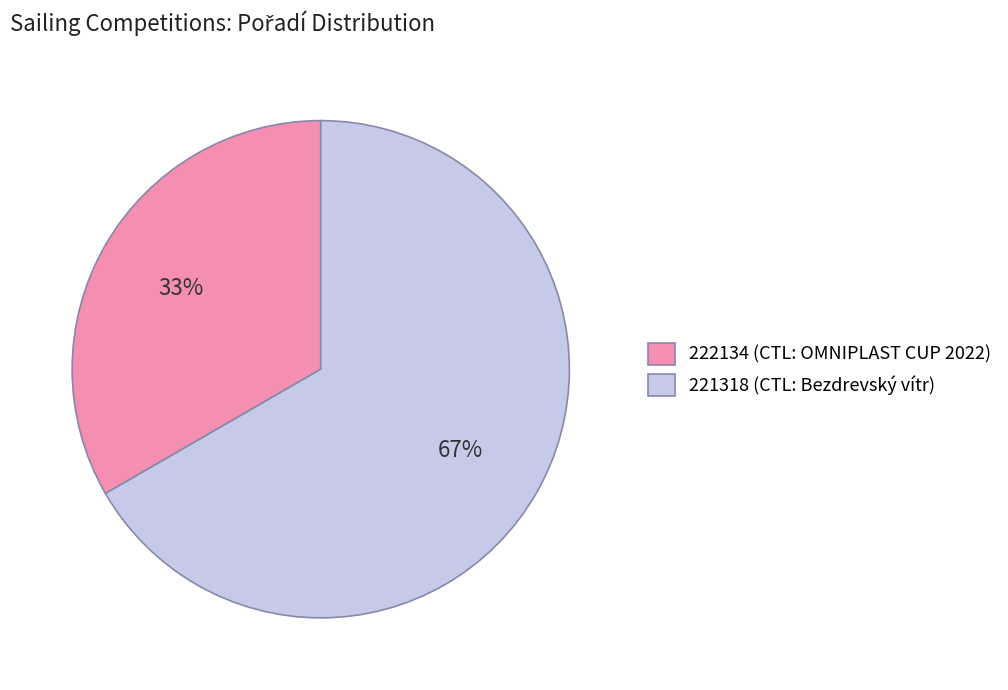

Rank the categories by value from lowest to highest.

222134, 221318